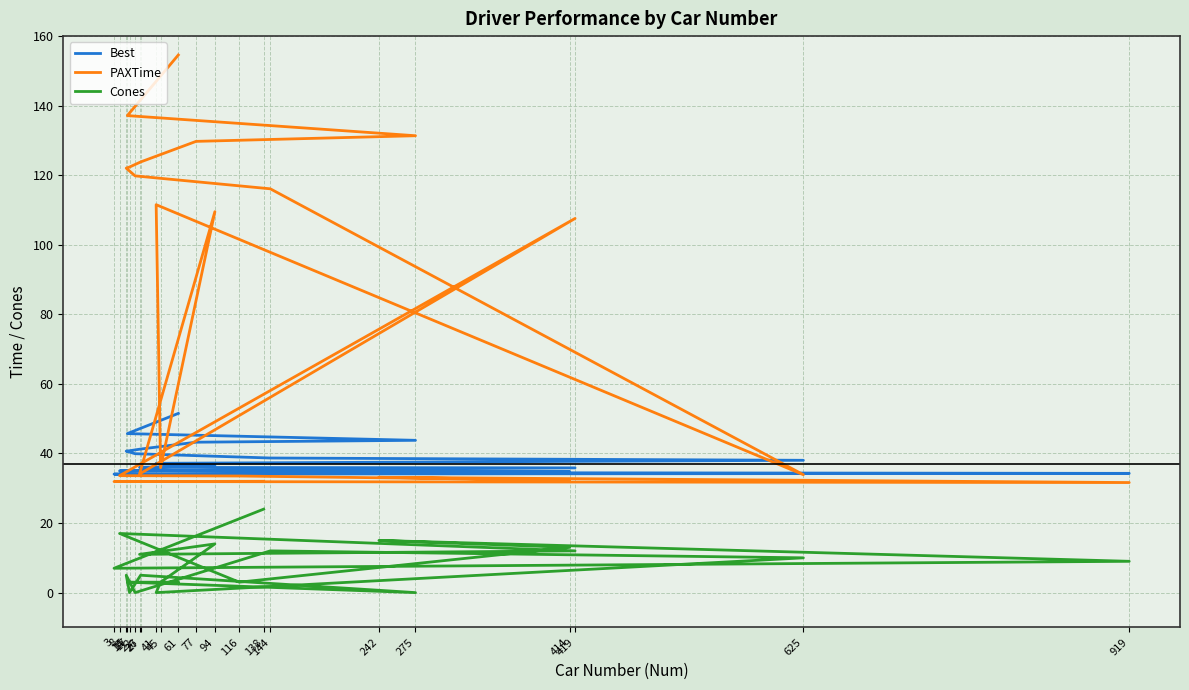

Reading left to right, list all the values displayed in this chart.

Best: 33.7	34.1	34.3	34.5	34.8	34.9	35.0	35.9	36.0	36.5	37.0	37.2	38.0	38.7	39.9	40.7	40.8	41.3	43.2	43.8	45.7	51.5
PAXTime: 32.0	31.9	31.6	33.2	32.3	33.5	33.6	107.6	34.1	109.5	35.9	111.5	33.9	116.1	119.8	122.0	122.4	123.8	129.7	131.4	137.1	154.6
Cones: 24.0	7.0	9.0	15.0	13.0	3.0	17.0	12.0	11.0	14.0	3.0	0.0	10.0	12.0	0.0	5.0	0.0	5.0	4.0	0.0	3.0	3.0